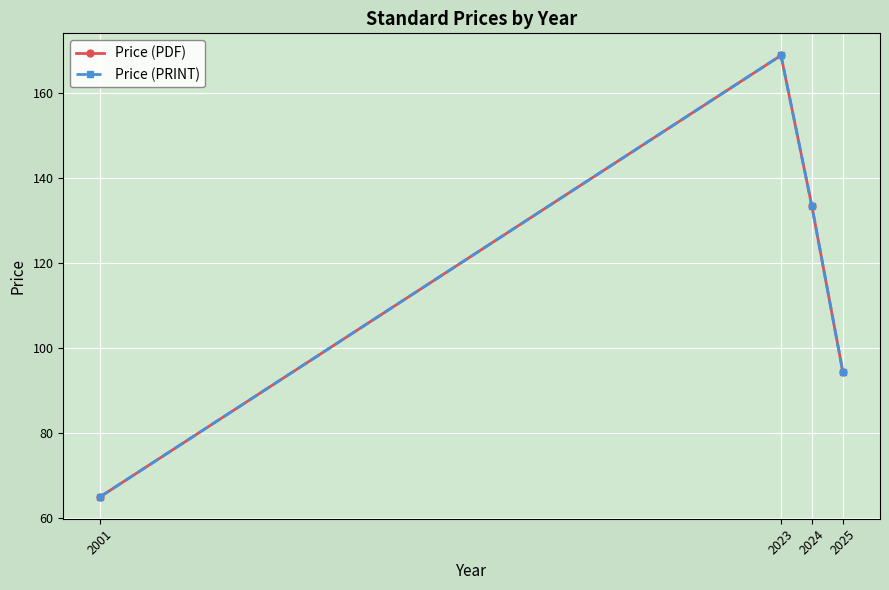

What is the difference between the maximum and minimum values in the Price (PRINT) series?

103.8